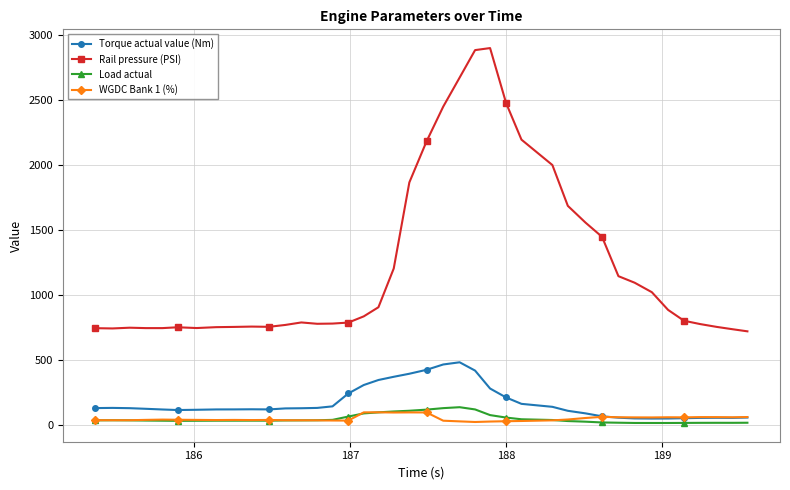

True or false: Rail pressure (PSI) and Torque actual value (Nm) cross at least once.

False